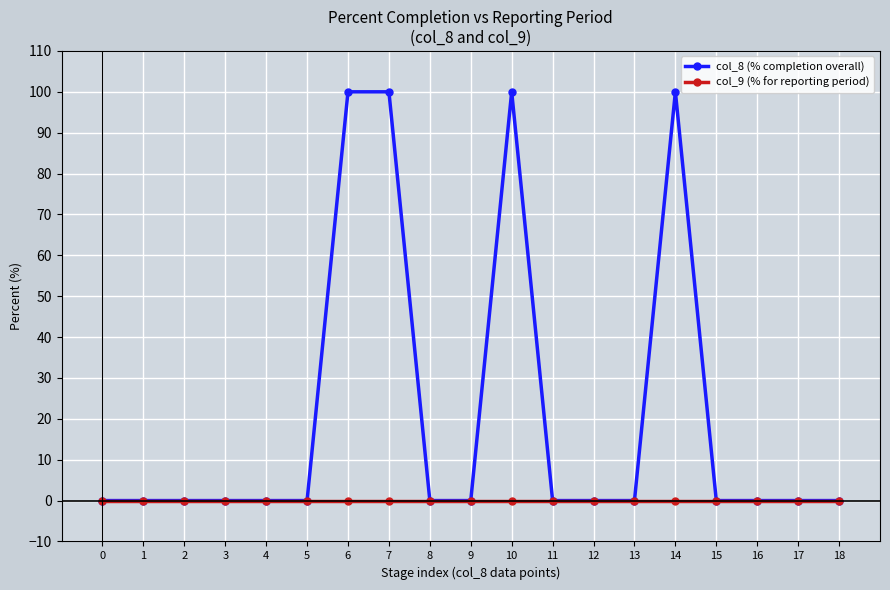

How many lines are shown in the chart?

2